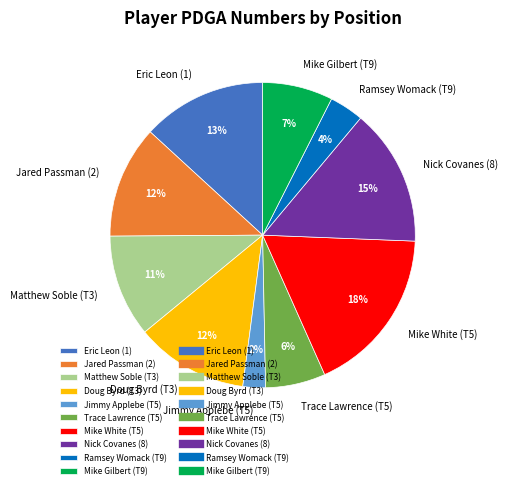

To the nearest percent, what percentage of the pie is Mike White (T5)?

18%